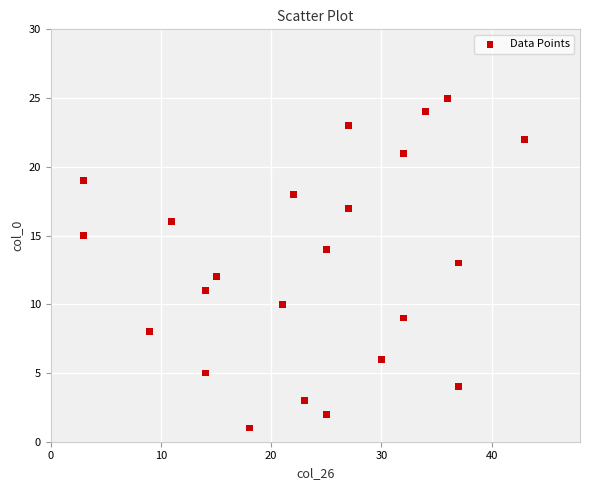

What is the range of Y values (max minus min)?

24